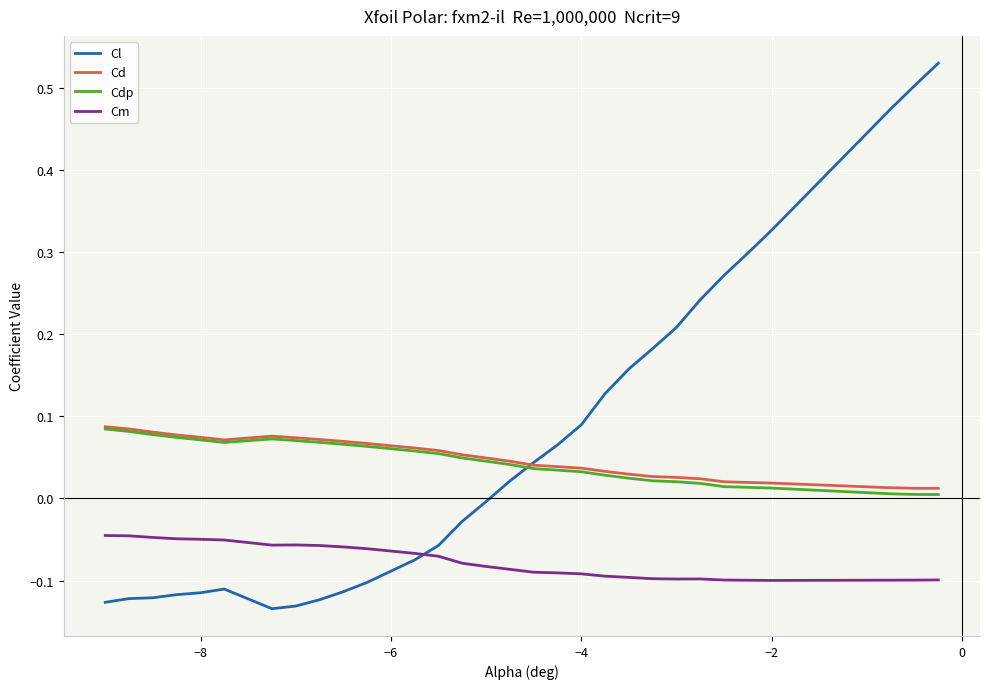

True or false: Cm and Cd intersect in this chart.

False